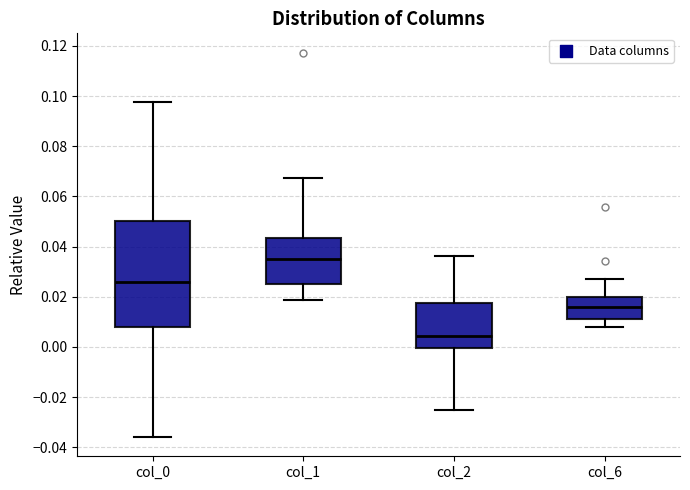

Which box's median line is the lowest?

col_2